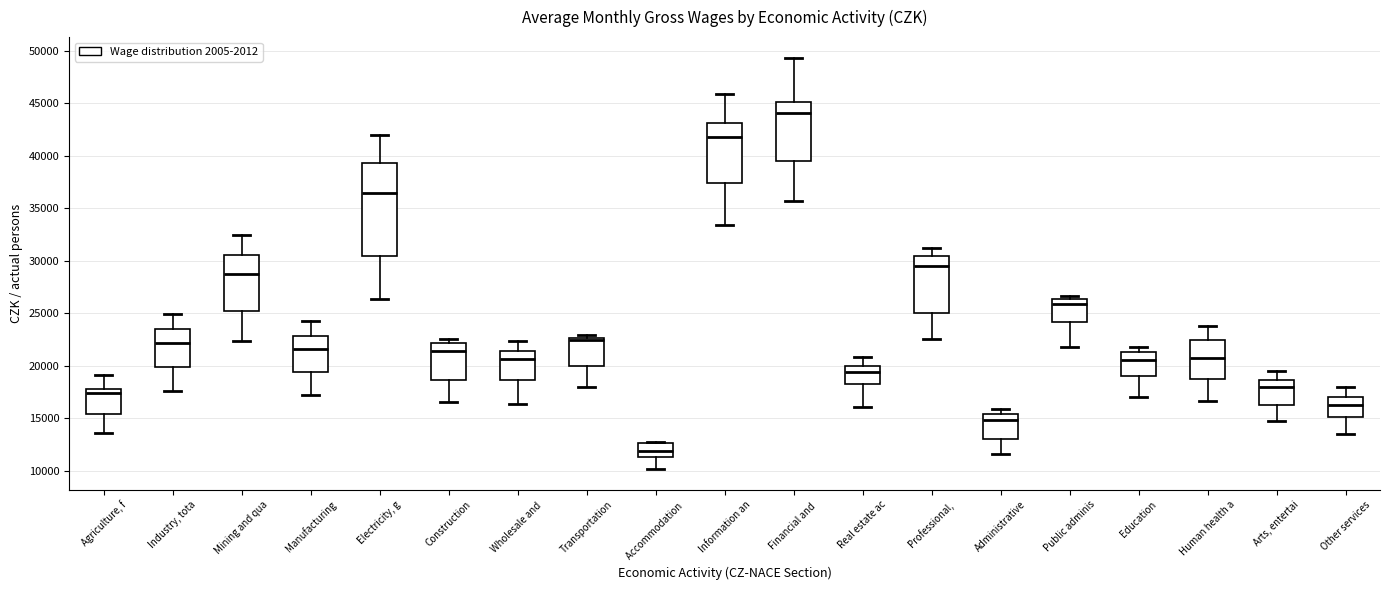

Comparing the boxes themselves (not the whiskers), which one is the tallest?

Electricity, g